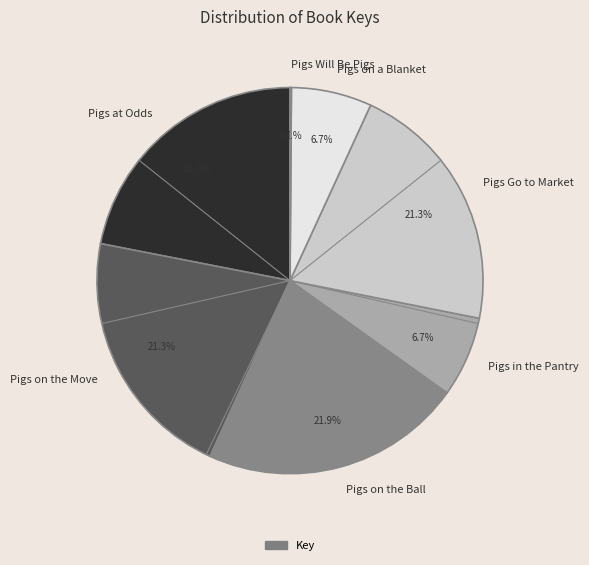

To the nearest percent, what is the combined percentage of Pigs in the Pantry and Pigs on the Move?

28%